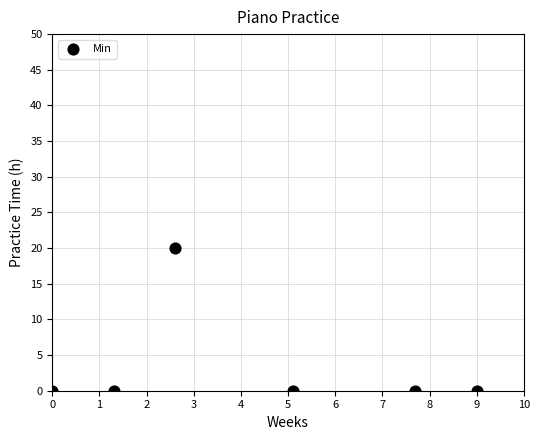

What is the average Y value?

3